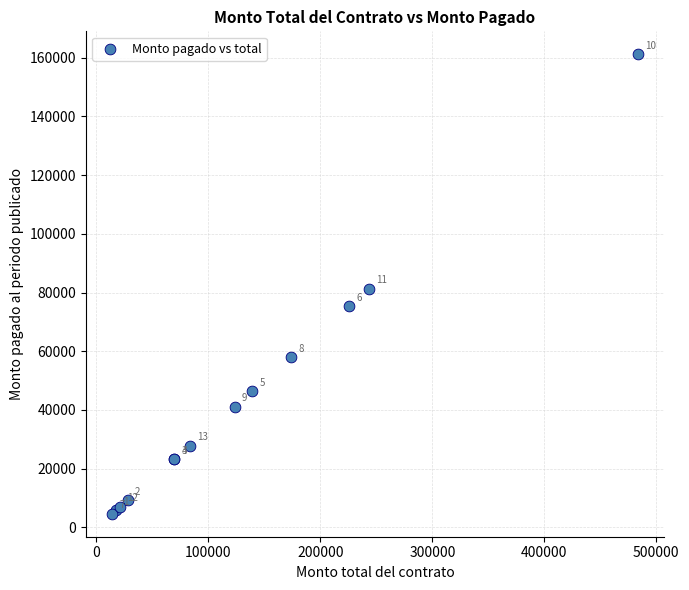

What Y value in the scatter plot is closest to 82890?

81200.0